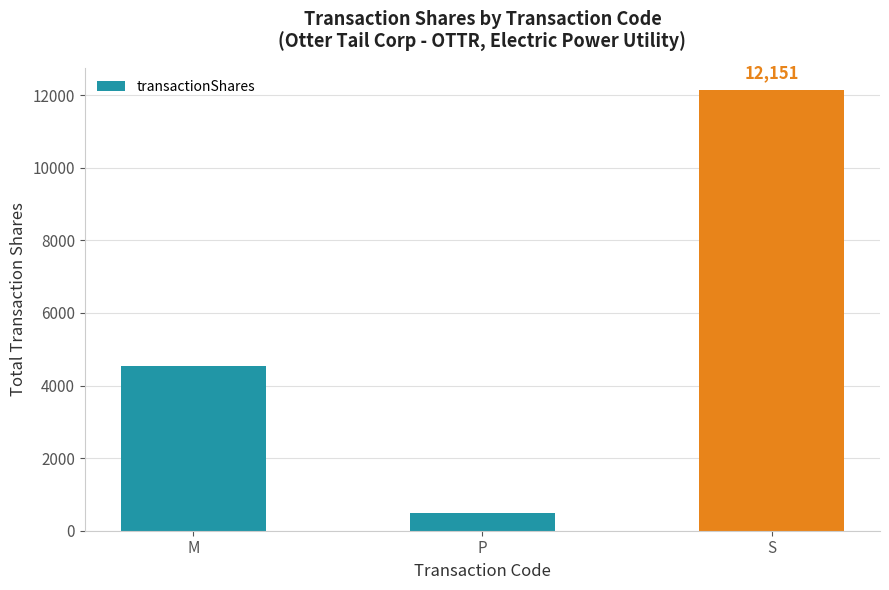

Read the value at S.

12151